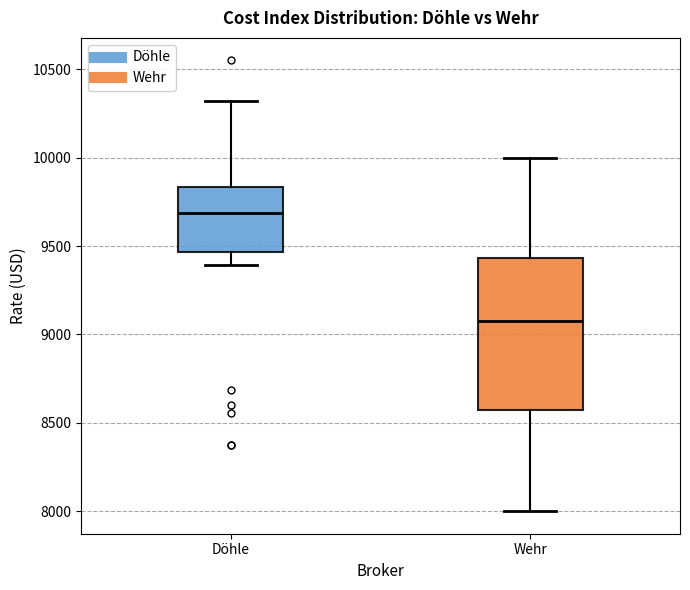

Reading left to right, read every box against the y-axis: the position of its median line, the range the box covers, and the ends of its whiskers. The values are not printed on the chart, so give them approximately, as read against the axis.

Döhle: median 9700, box 9450 to 9850, whiskers 9400 to 10300
Wehr: median 9100, box 8600 to 9450, whiskers 8000 to 10000